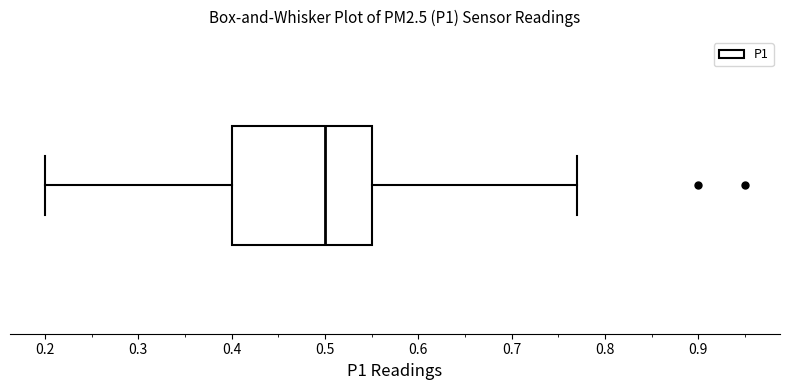

Read this box plot against the x-axis: the position of the median line, the range covered by the box, and the ends of both whiskers. The values are not printed on the chart, so give them approximately, as read against the axis.

median 0.50, box 0.40 to 0.55, whiskers 0.20 to 0.77